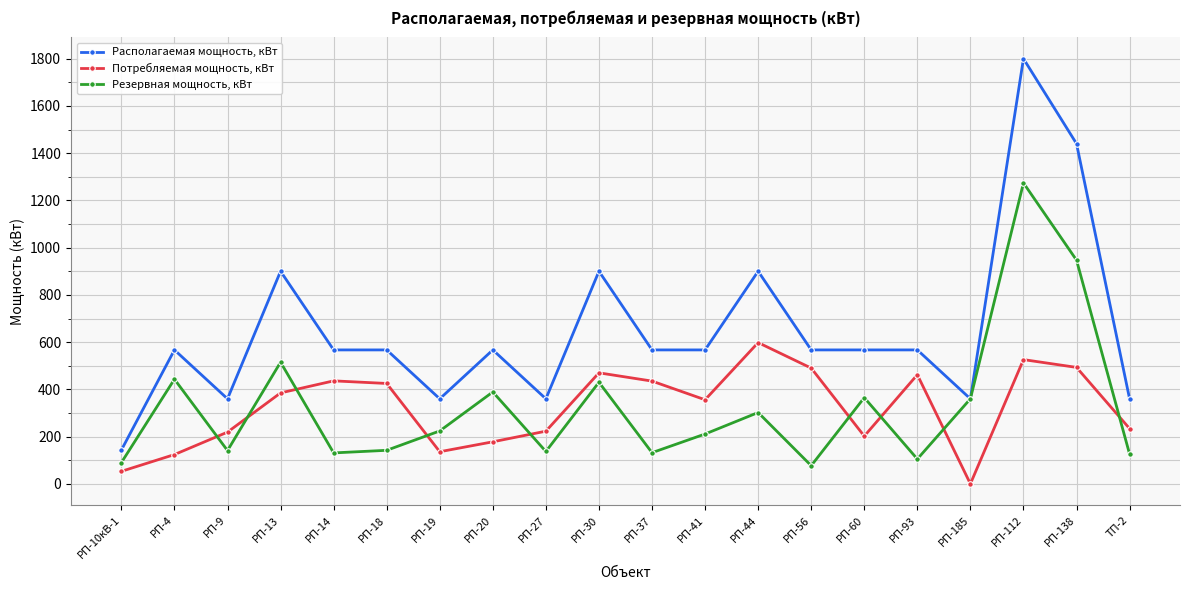

At which category does Располагаемая мощность, кВт reach its first local peak?

РП-4